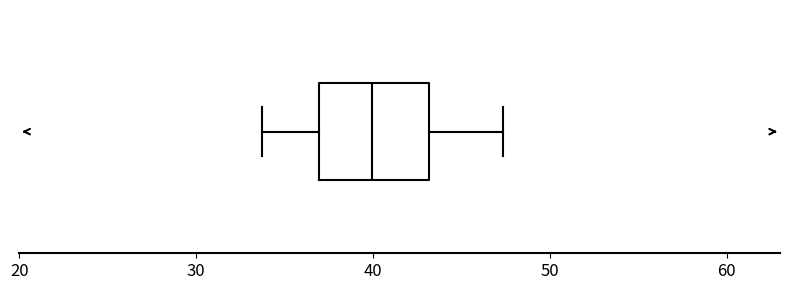

Read this box plot against the x-axis: the position of the median line, the range covered by the box, and the ends of both whiskers. The values are not printed on the chart, so give them approximately, as read against the axis.

median 40, box 37 to 43, whiskers 34 to 47